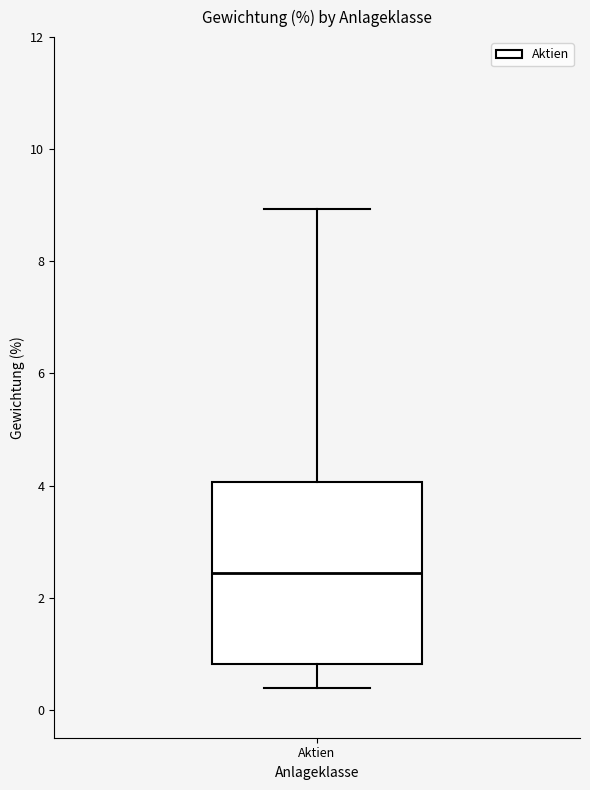

Transcribe this box plot: give where the median line is, the range the box spans, and where the two whiskers end, as read against the y-axis. The values are not printed on the chart, so give them approximately, as read against the axis.

median 2.4, box 0.8 to 4.0, whiskers 0.4 to 9.0